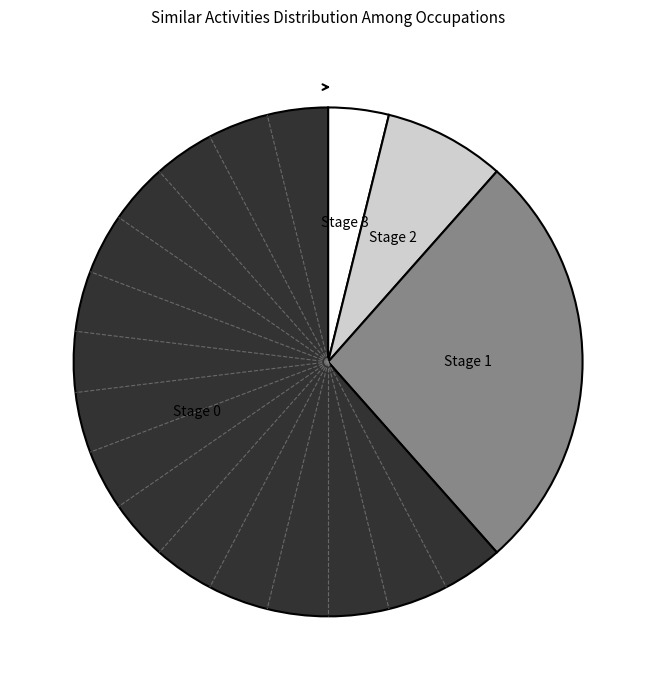

Is there a majority slice in this chart?

Yes